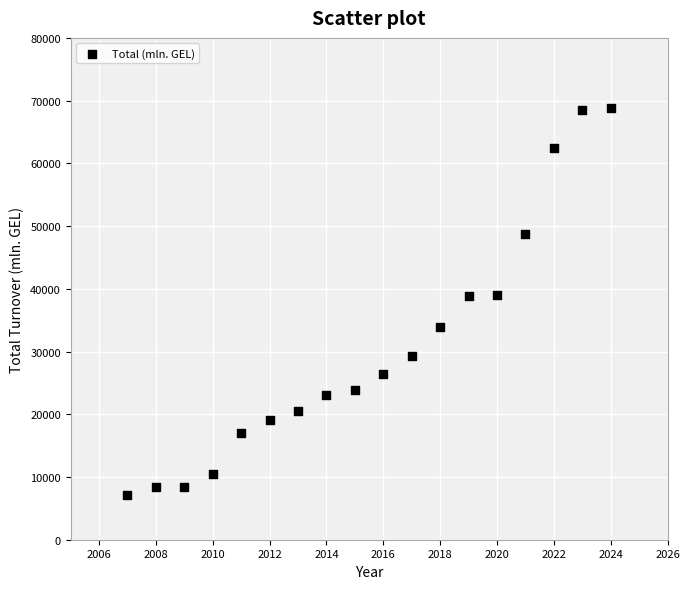

What is the range of Y values (max minus min)?

61679.8